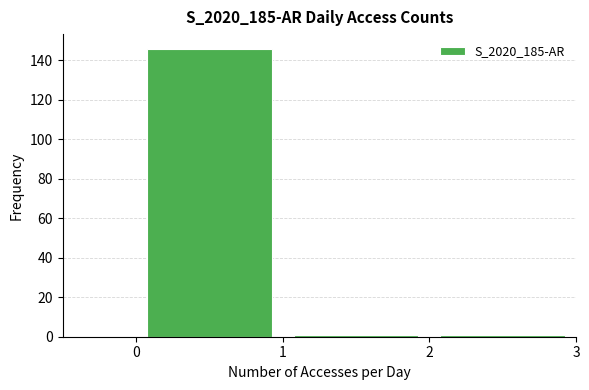

Reading left to right, transcribe this chart: for each bar, give the range it covers on the x-axis and its height. The values are not printed on the chart, so give them approximately, as read against the axis.

0 to 1: 146
1 to 2: under 2
2 to 3: under 2